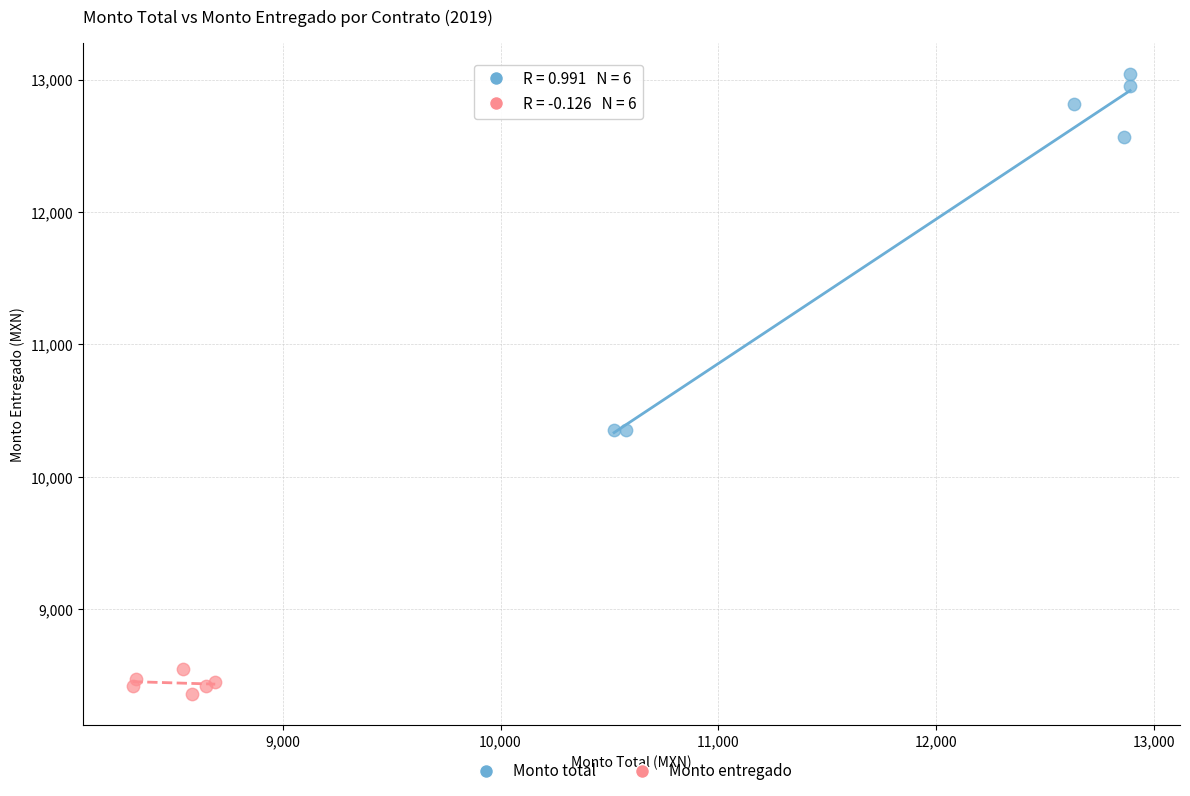

Which series has the largest Y range (max minus min)?

Monto total